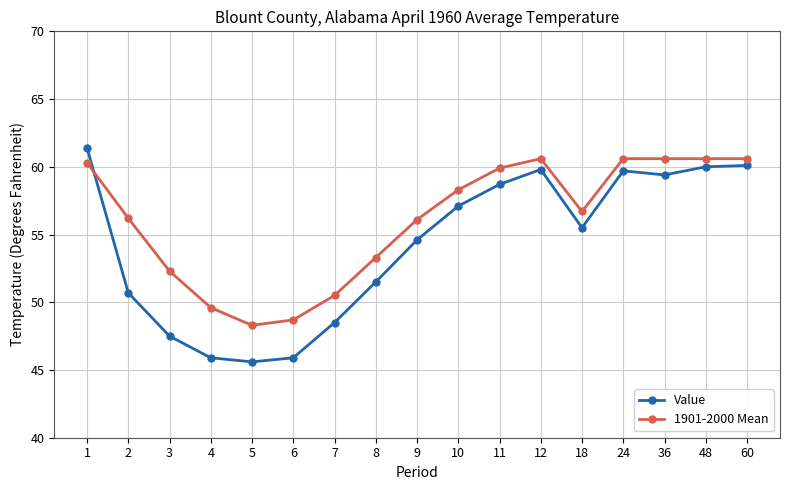

What is the total value across all series at 4?

95.5